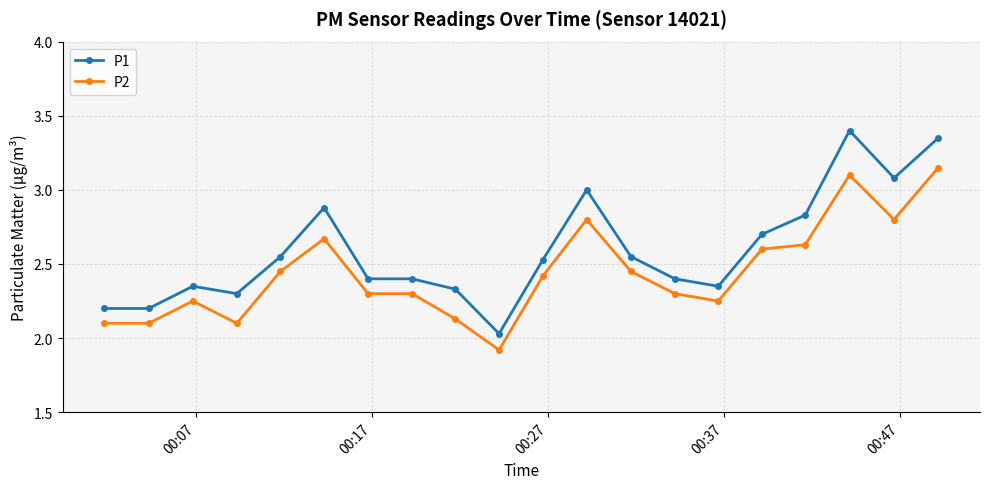

Rank the series by their maximum value, from lowest to highest.

P2, P1